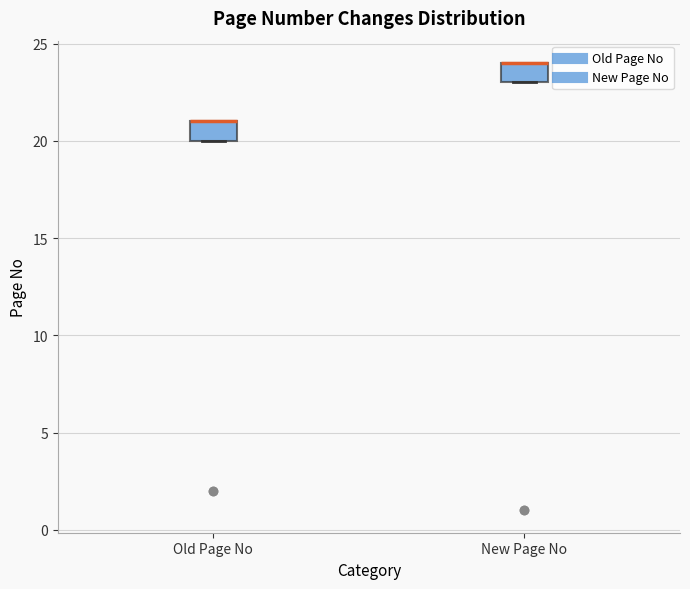

Where is the upper edge of the box for New Page No on the y-axis? The values are not printed on the chart, so give them approximately, as read against the axis.

24